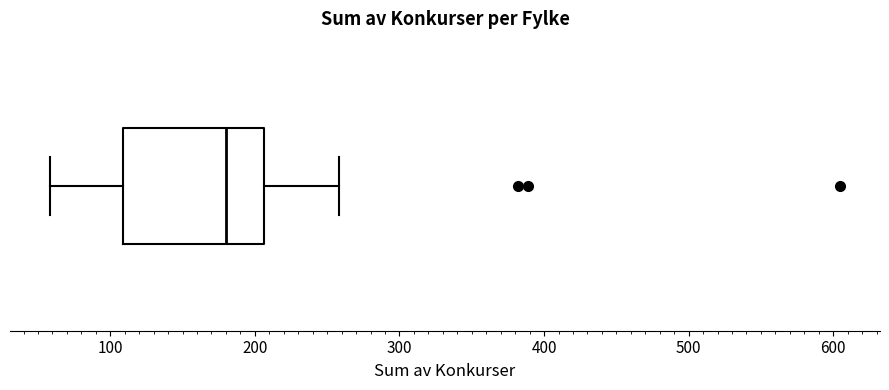

Where does the median line of the box sit on the x-axis? The values are not printed on the chart, so give them approximately, as read against the axis.

180